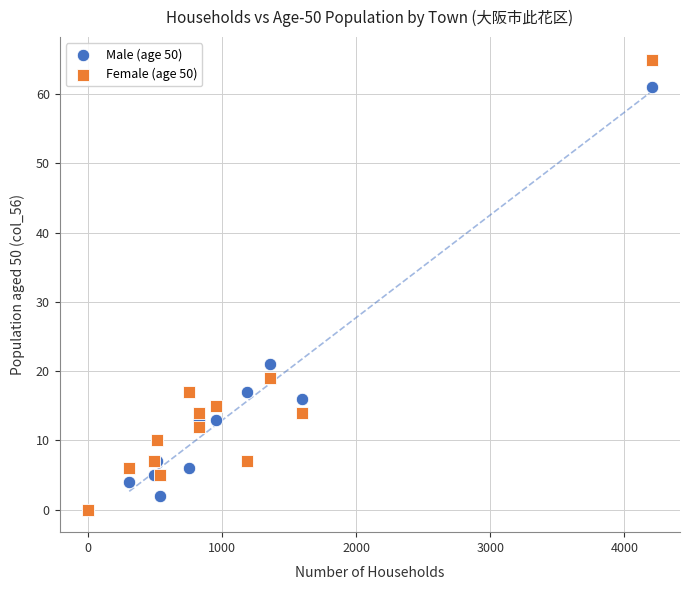

What are all the series names shown in the legend?

Male (age 50), Female (age 50)